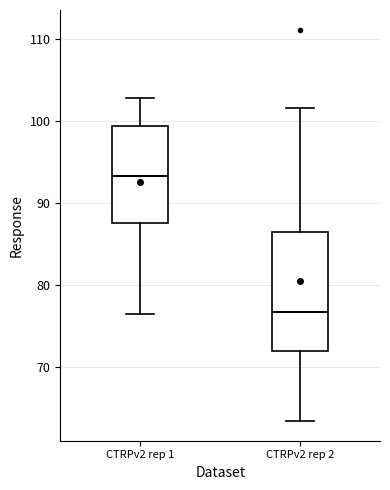

Where does the upper whisker of the box for CTRPv2 rep 2 end on the y-axis? The values are not printed on the chart, so give them approximately, as read against the axis.

102